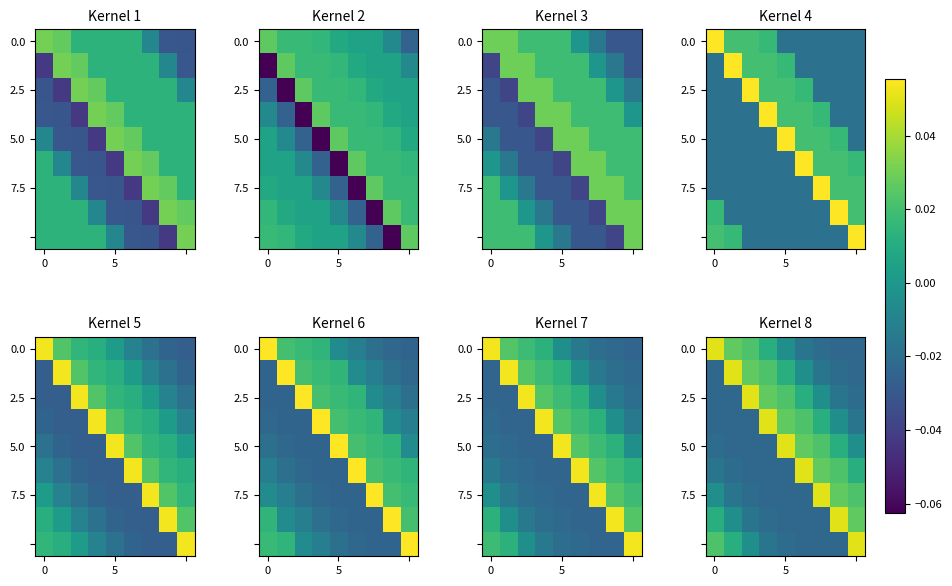

What is the spread (max minus min) of values at 6?

0.1